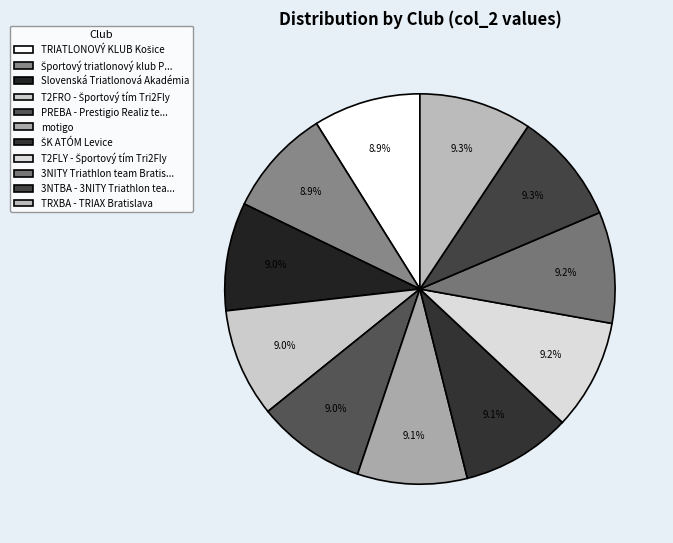

To the nearest percent, what is the average slice percentage?

9%